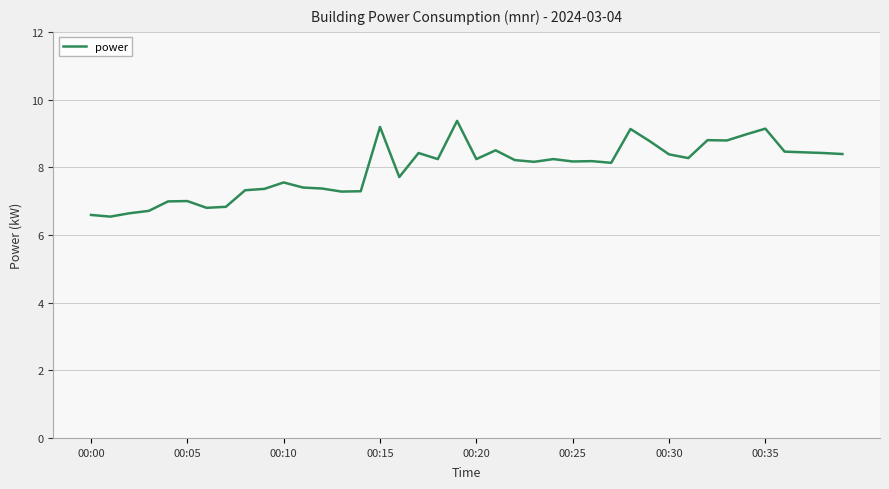

What is the smallest value displayed?

6.5